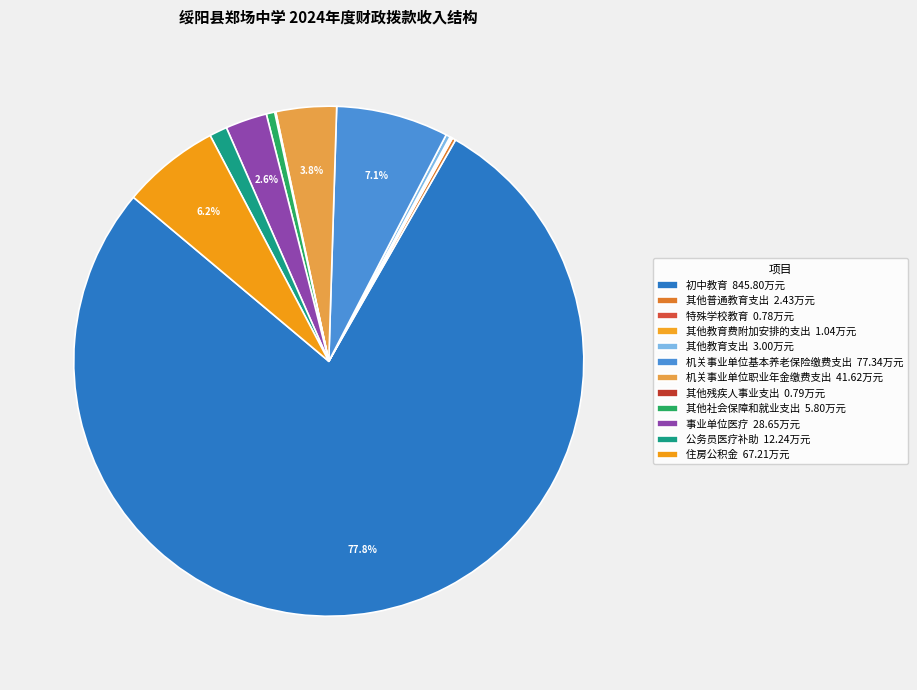

Is there a majority slice in this chart?

Yes